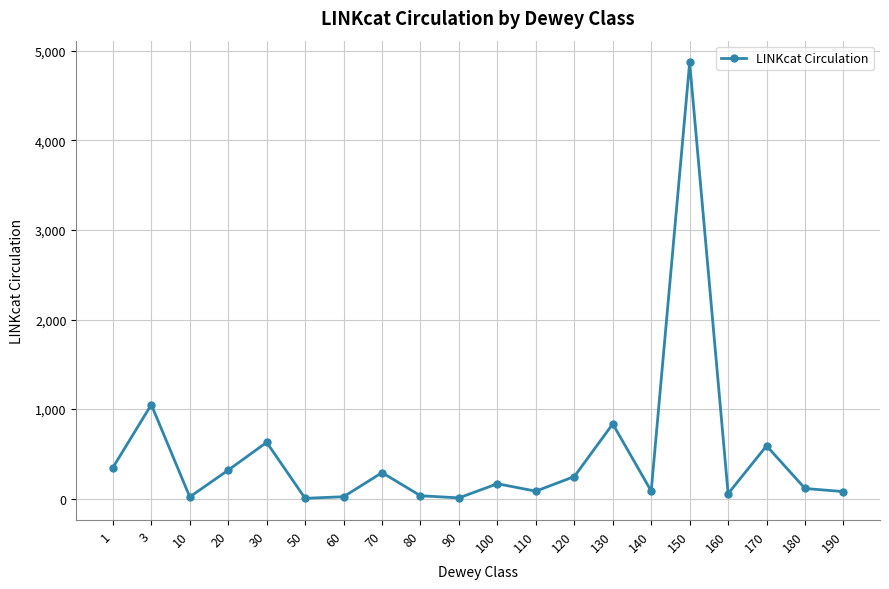

What is the change in value from 3 to 130?

-215